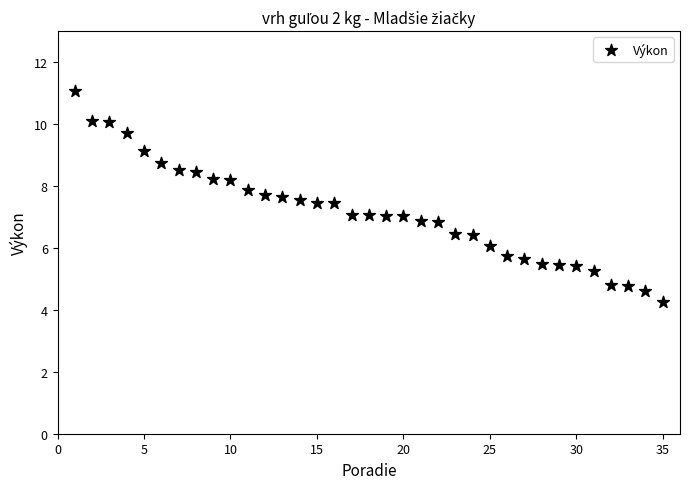

What is the range of Y values (max minus min)?

6.8